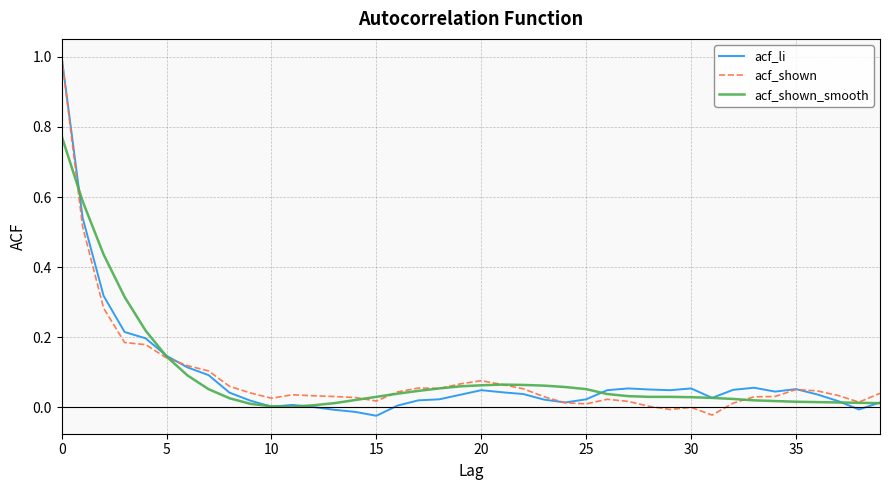

What is the maximum value shown in the chart?

1.0